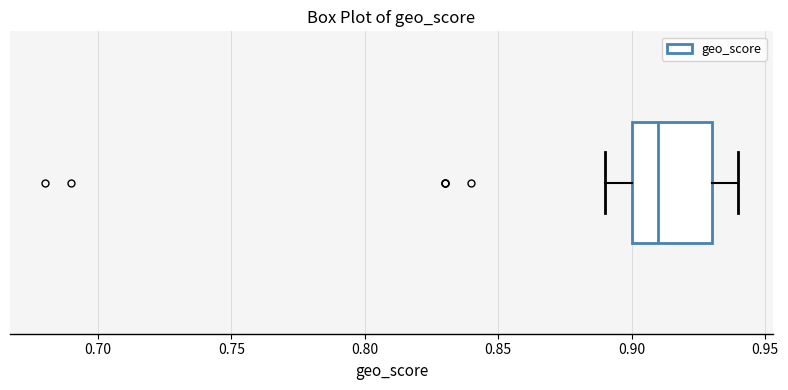

Transcribe this box plot: give where the median line is, the range the box spans, and where the two whiskers end, as read against the x-axis. The values are not printed on the chart, so give them approximately, as read against the axis.

median 0.91, box 0.90 to 0.93, whiskers 0.89 to 0.94